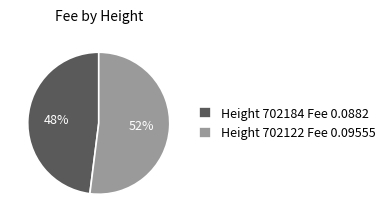

Rank the categories by value from lowest to highest.

Height 702184 Fee 0.0882, Height 702122 Fee 0.09555